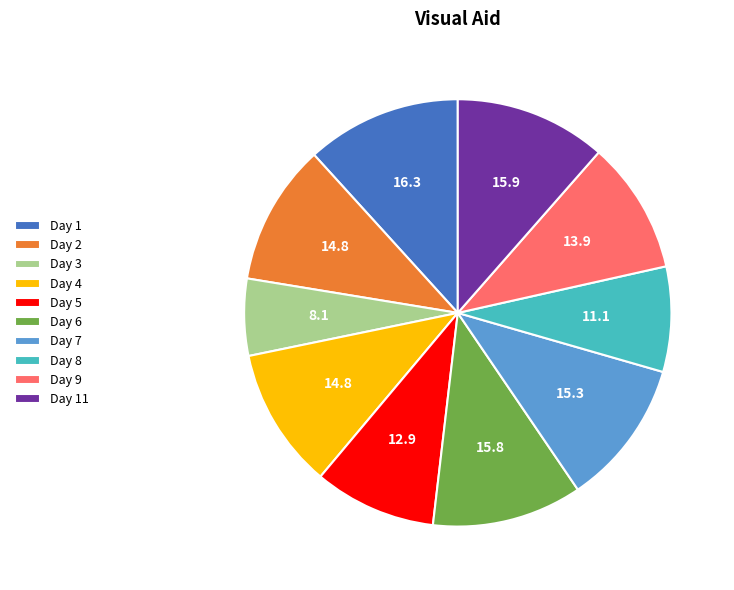

What is the smallest slice in the pie chart?

Day 3